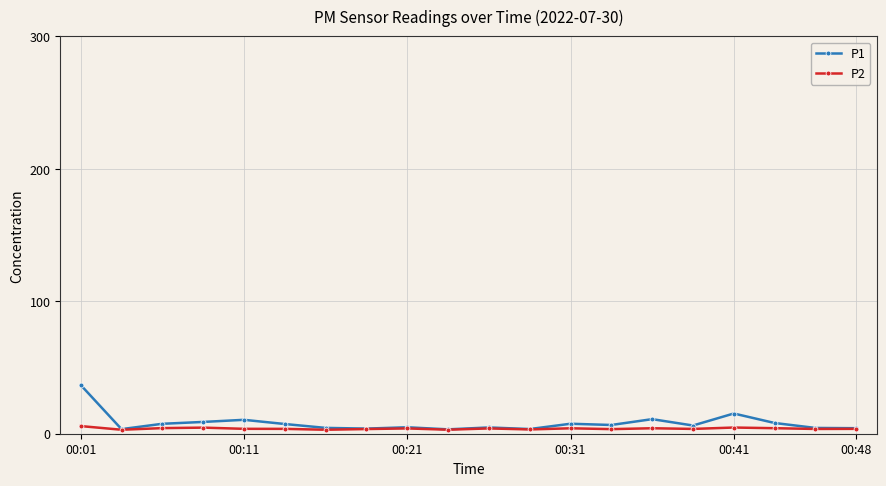

True or false: P2 has more than 1 points higher than both neighbors.

True